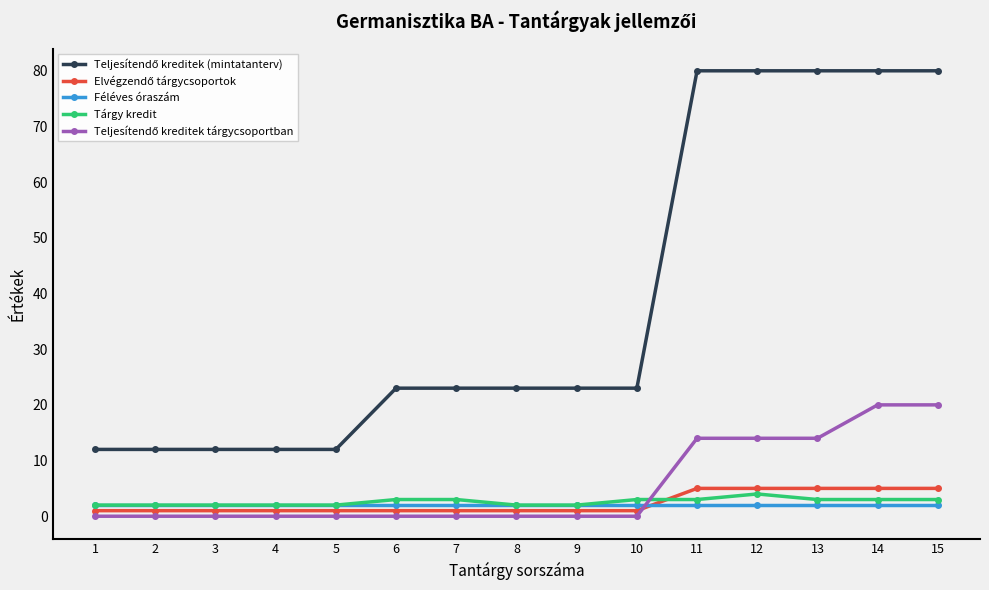

Does the chart have visible grid lines?

No